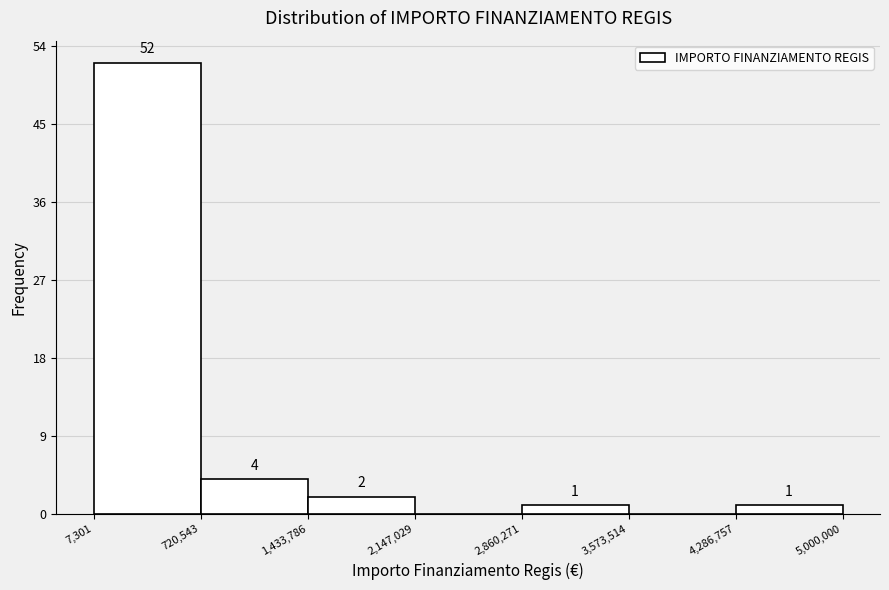

Which range on the x-axis has the tallest bar?

7,301 to 720,543